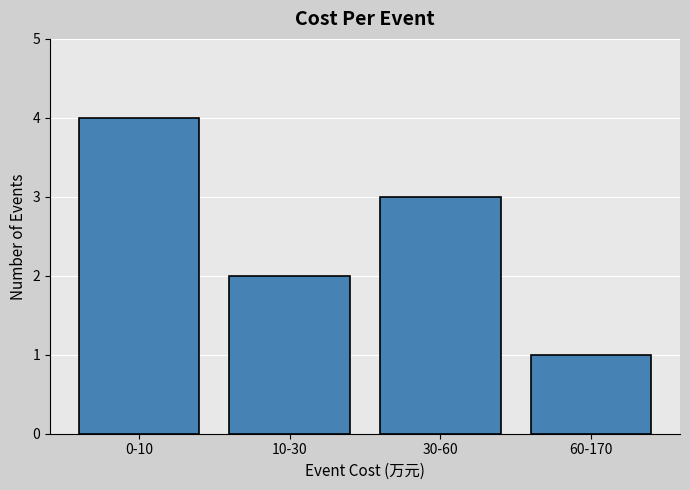

Reading left to right, list all the values displayed in this chart.

0-10=4	10-30=2	30-60=3	60-170=1